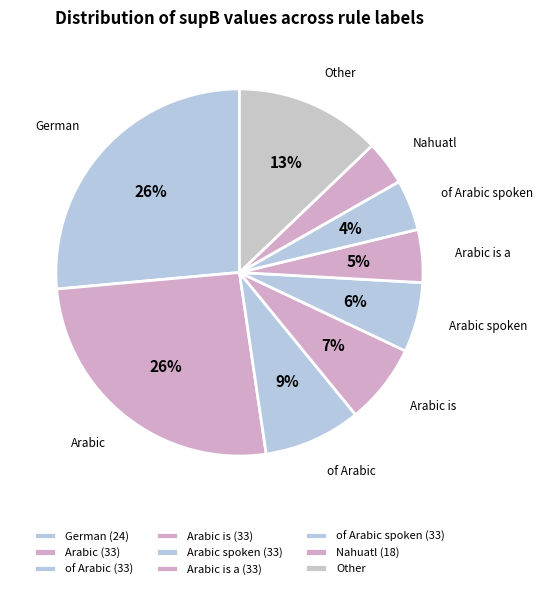

To the nearest percent, what is the difference between the Arabic spoken (33) and of Arabic spoken (33) slice percentages?

2%